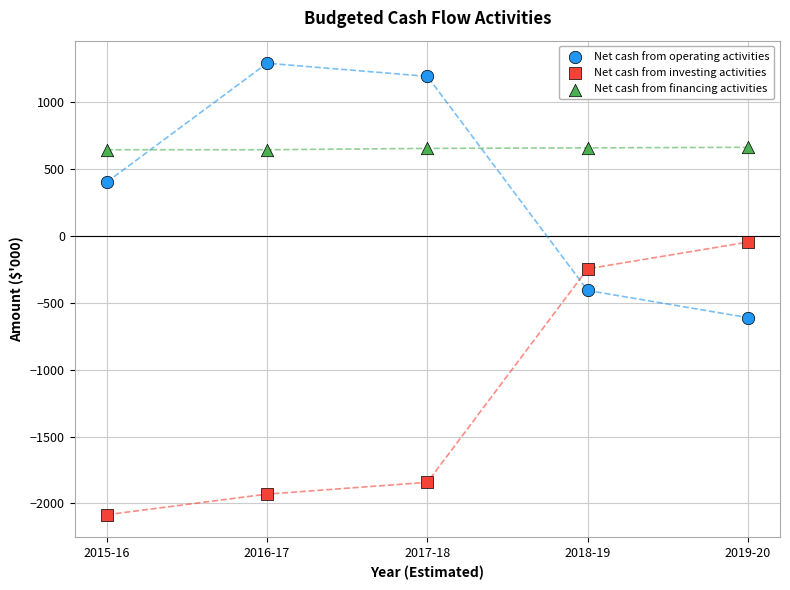

What are all the series names shown in the legend?

Net cash from operating activities, Net cash from investing activities, Net cash from financing activities